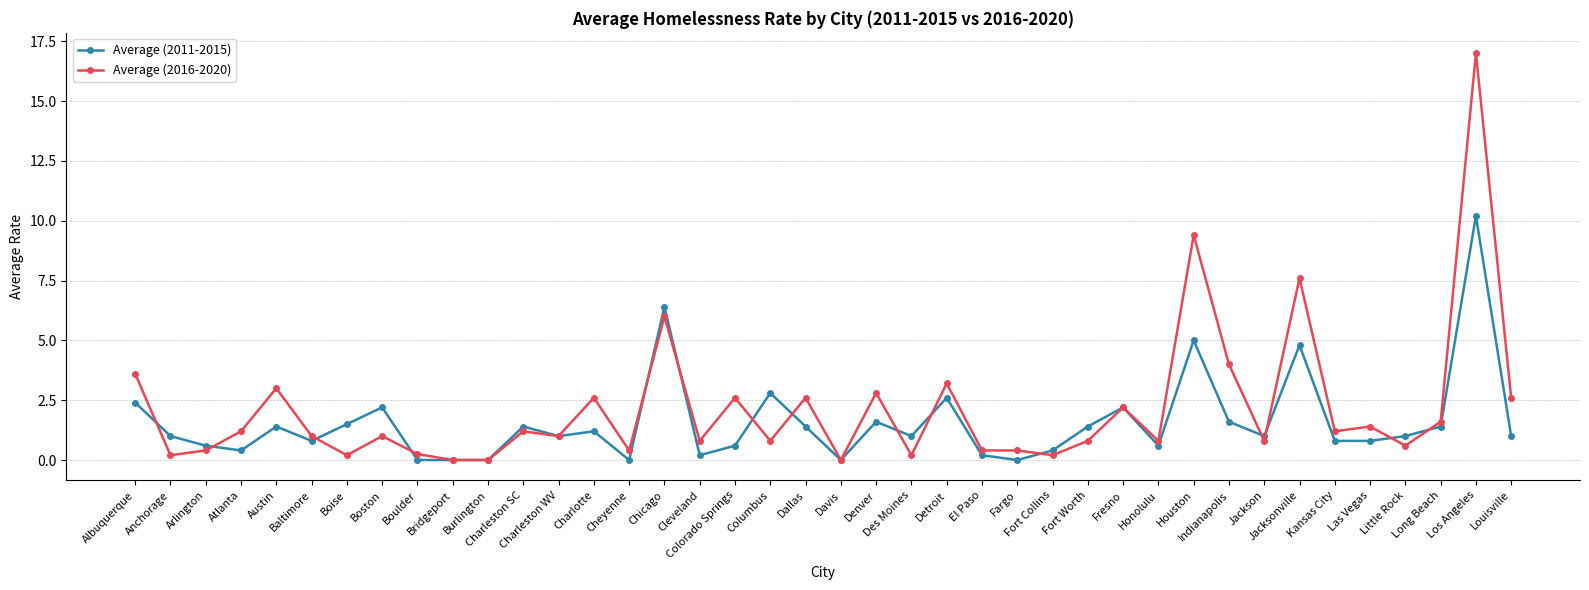

At which category is the sum across all series the highest?

Los Angeles